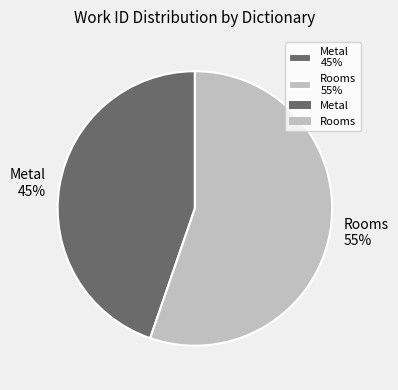

Do Rooms and Metal together represent more than half of the pie?

Yes